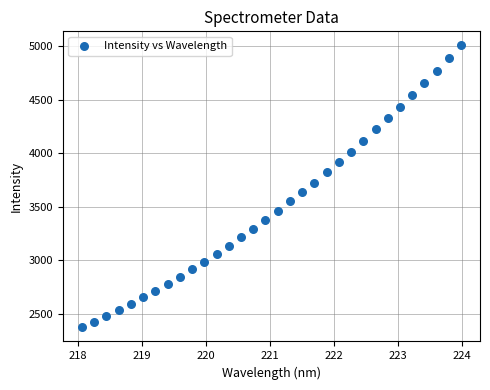

What is the range of Y values (max minus min)?

2630.6